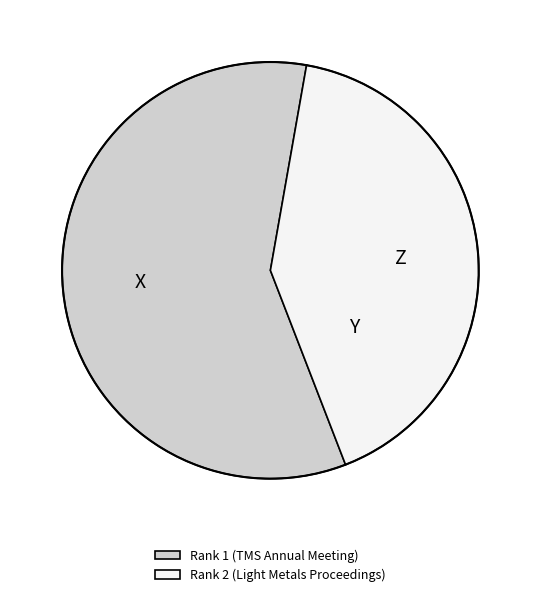

Between Rank 1 (TMS Annual Meeting) and Rank 2 (Light Metals Proceedings), which is larger?

Rank 1 (TMS Annual Meeting)